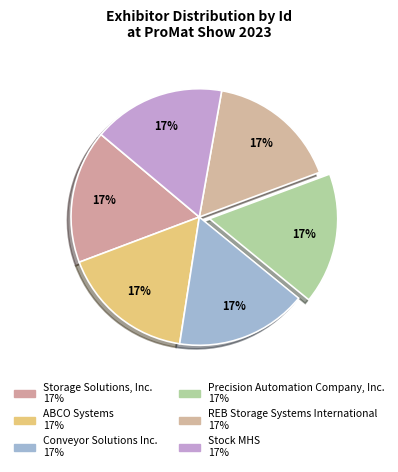

To the nearest percent, what percentage of the pie is Storage Solutions, Inc.?

17%